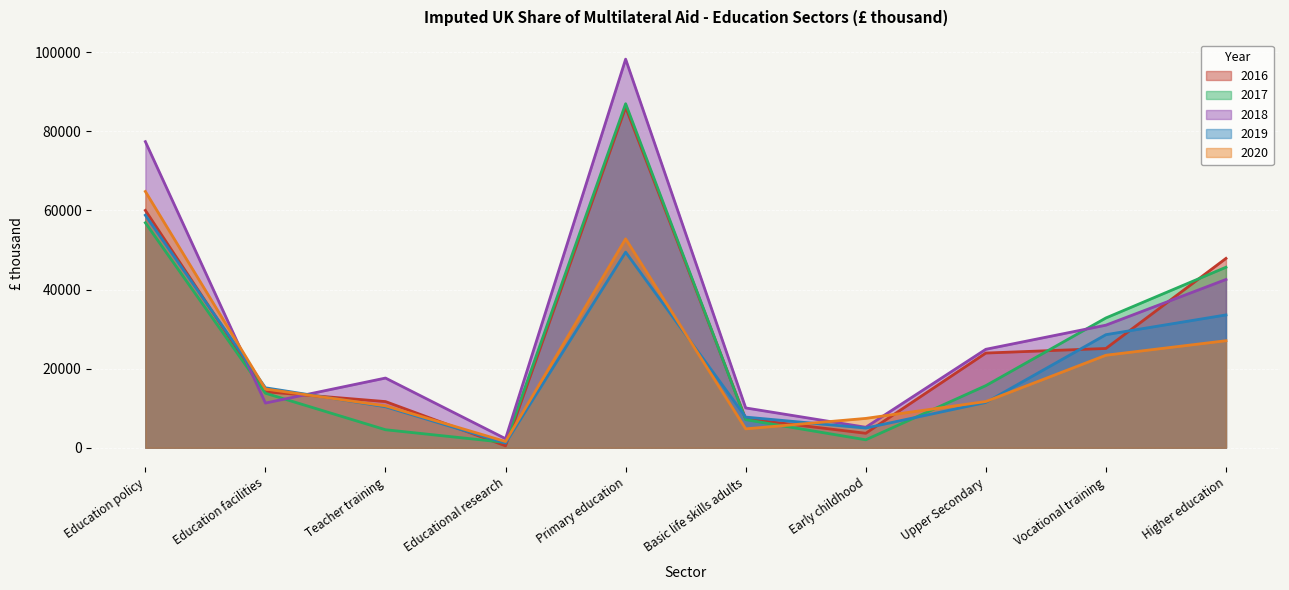

Where do 2018 and 2020 first cross each other?

Education policy and Education facilities